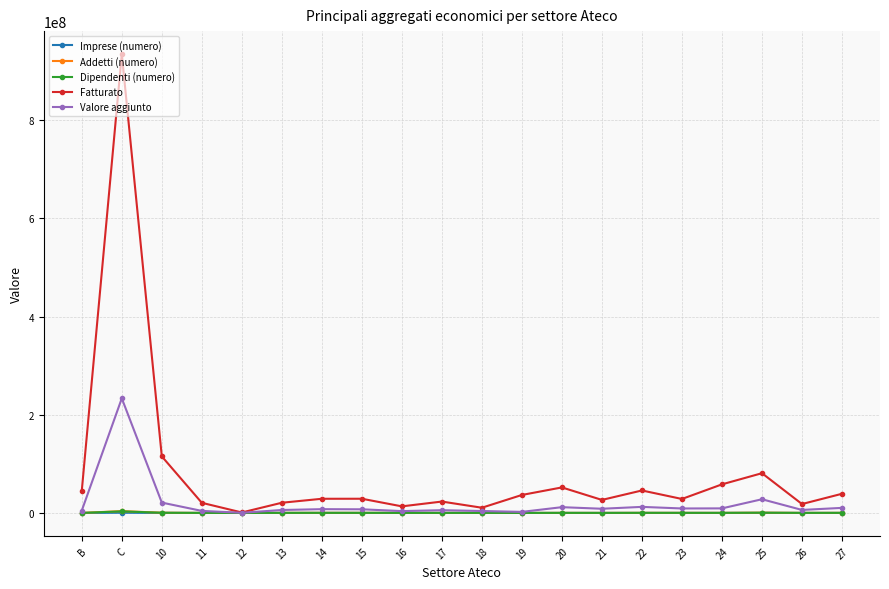

What is the highest value of the Fatturato series?

934543846